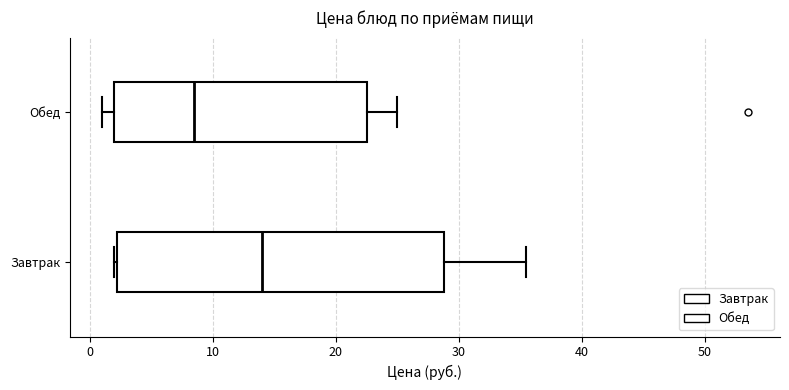

Reading bottom to top, transcribe this box plot: for each box, give where its median line is, the range the box spans, and where its two whiskers end, as read against the x-axis. The values are not printed on the chart, so give them approximately, as read against the axis.

Завтрак: median 14, box 2 to 29, whiskers 2 to 35
Обед: median 9, box 2 to 23, whiskers 1 to 25